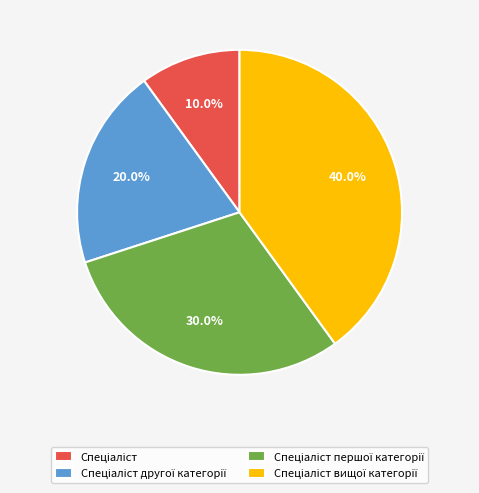

Is there any slice that represents more than half of the pie?

No